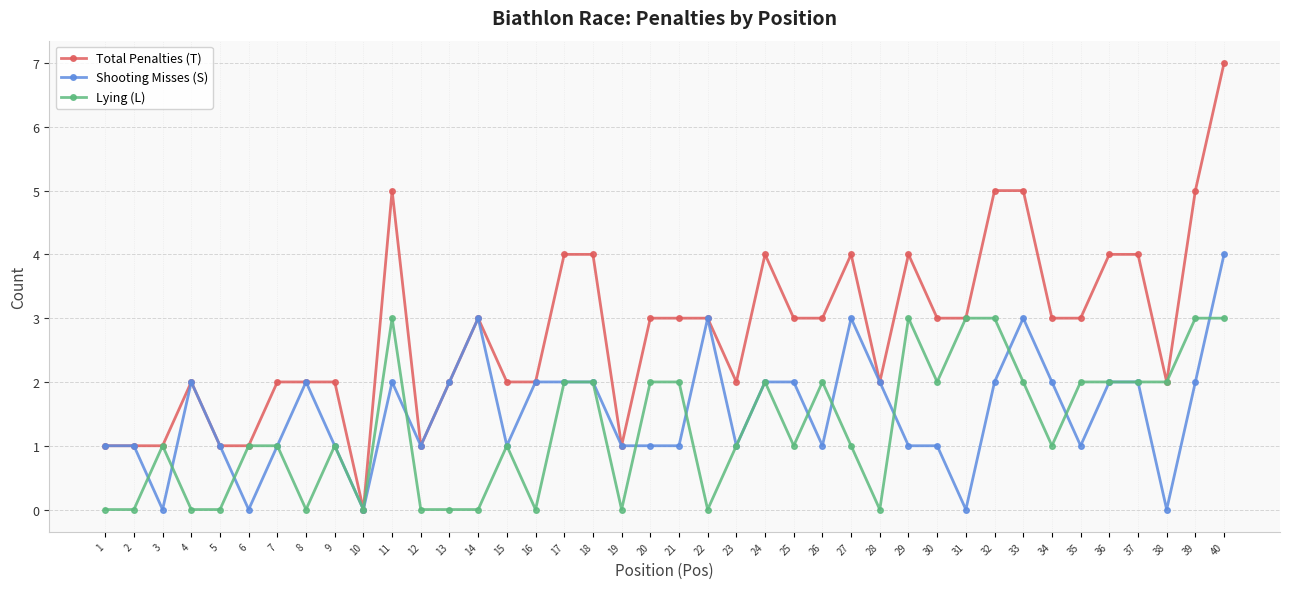

Is it true that Lying (L) equals 3 at 33?

False